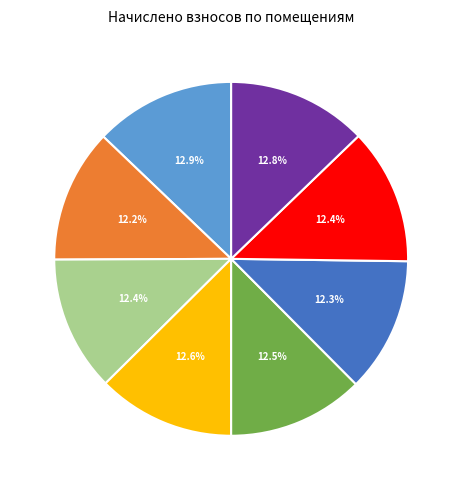

Is there a majority slice in this chart?

No